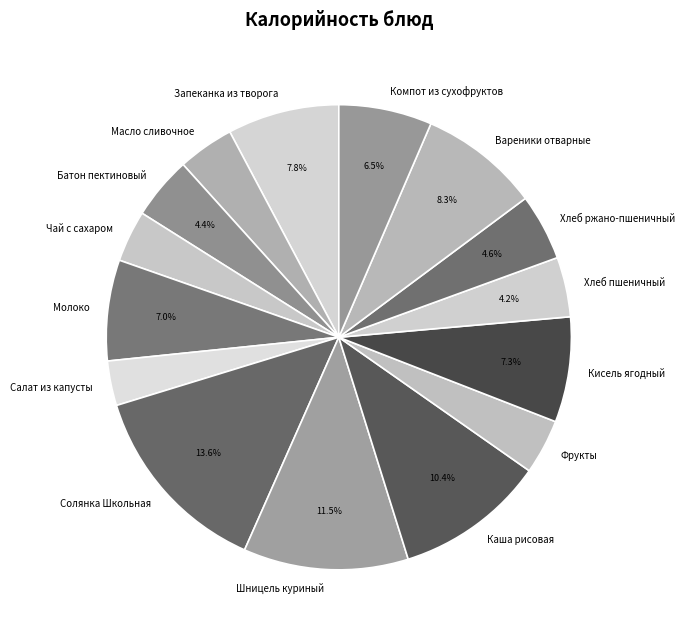

To the nearest percent, what percentage of the pie is Каша рисовая?

10%